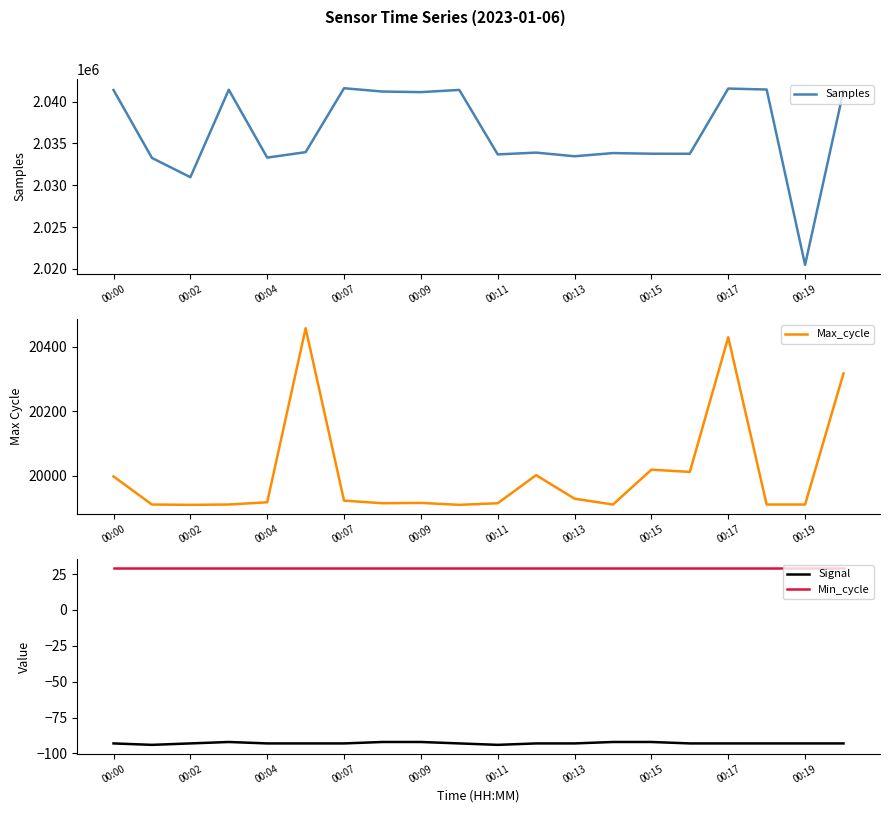

What is the average value of the Max_cycle series?

20006